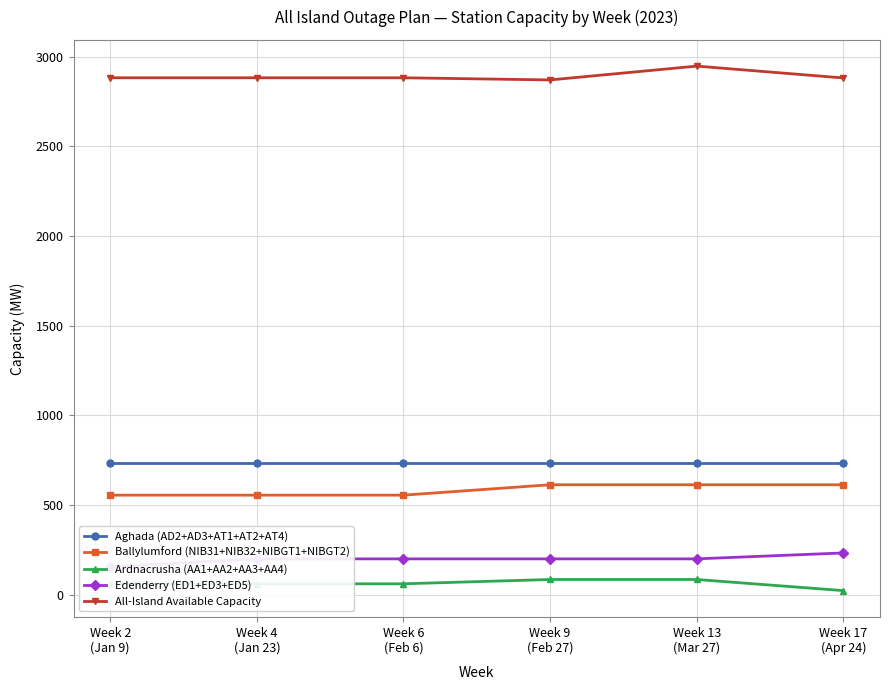

At which category is the sum across all series the highest?

Week 13
(Mar 27)